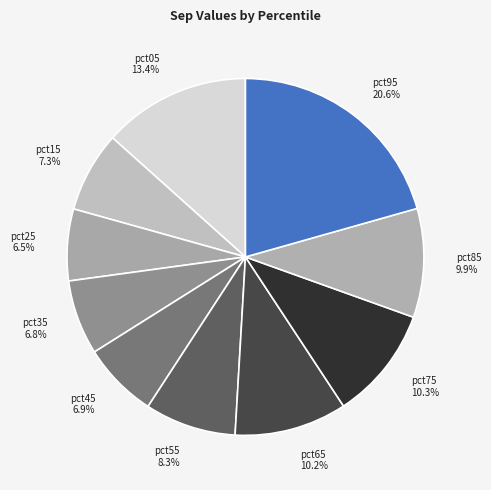

How much of the chart is everything except pct95?

79.4%